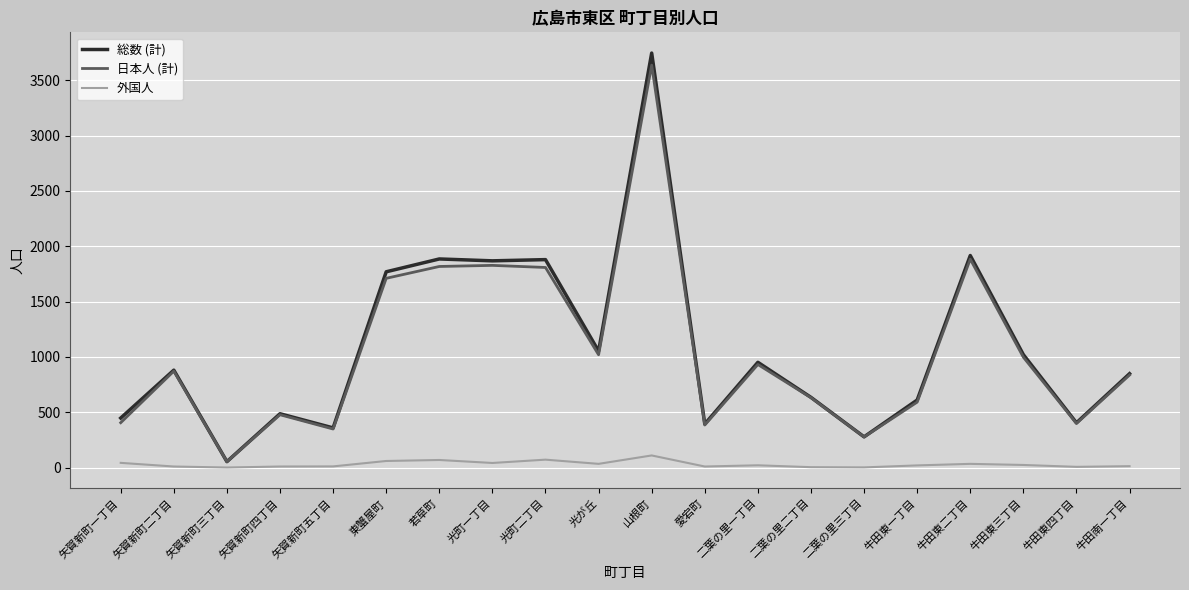

Is it true that 総数 (計) equals 393 at 愛宕町?

True